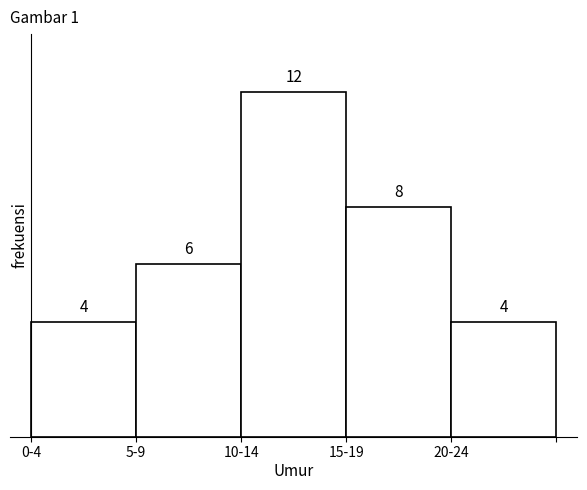

Reading left to right, transcribe all the data shown in this chart.

0-4=4	5-9=6	10-14=12	15-19=8	20-24=4